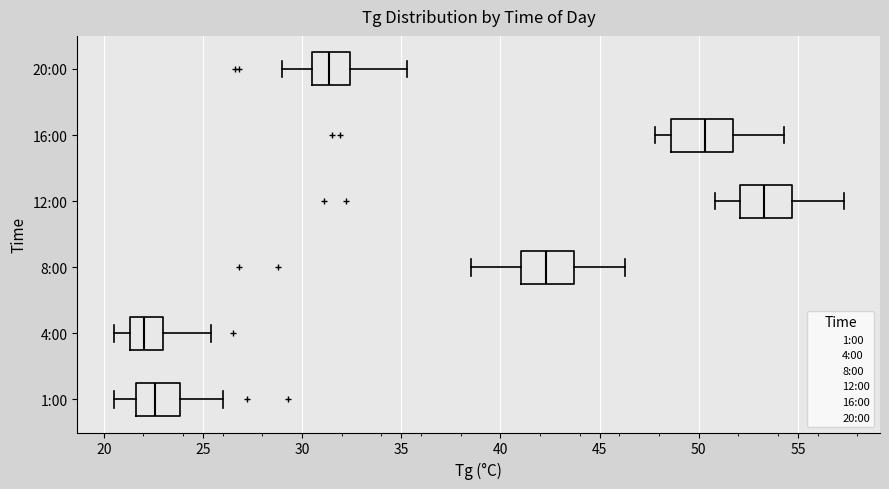

Reading bottom to top, read every box against the x-axis: the position of its median line, the range the box covers, and the ends of its whiskers. The values are not printed on the chart, so give them approximately, as read against the axis.

1:00: median 22.5, box 21.5 to 24.0, whiskers 20.5 to 26.0
4:00: median 22.0, box 21.5 to 23.0, whiskers 20.5 to 25.5
8:00: median 42.5, box 41.0 to 43.5, whiskers 38.5 to 46.5
12:00: median 53.5, box 52.0 to 54.5, whiskers 51.0 to 57.5
16:00: median 50.5, box 48.5 to 51.5, whiskers 48.0 to 54.5
20:00: median 31.5, box 30.5 to 32.5, whiskers 29.0 to 35.5